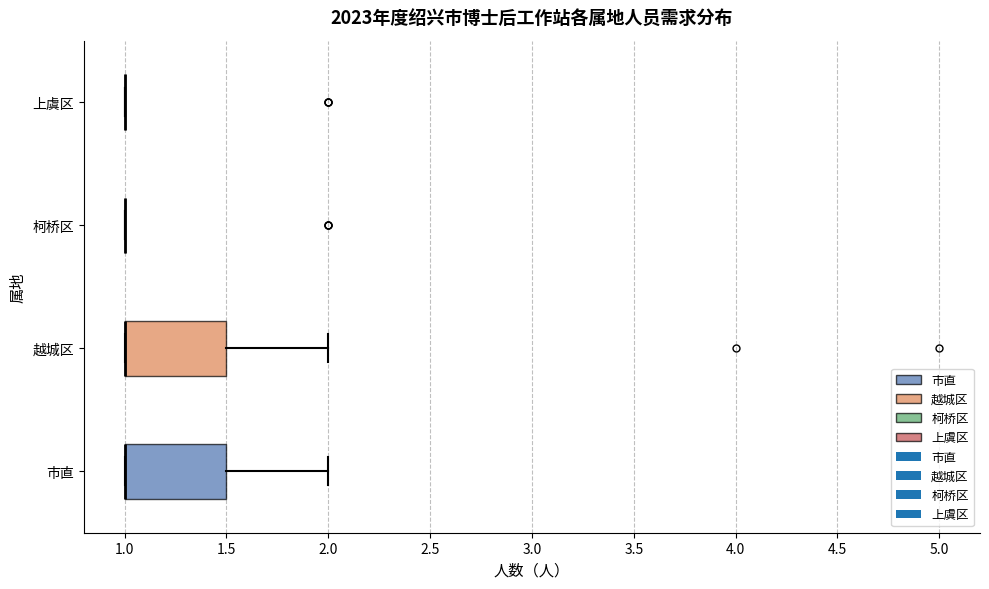

Reading bottom to top, read every box against the x-axis: the position of its median line, the range the box covers, and the ends of its whiskers. The values are not printed on the chart, so give them approximately, as read against the axis.

市直: median 1.0 (drawn on the box's left edge), box 1.0 to 1.5, whiskers 1.0 to 2.0
越城区: median 1.0 (drawn on the box's left edge), box 1.0 to 1.5, whiskers 1.0 to 2.0
柯桥区: box collapsed to a line at 1.0, whiskers 1.0 to 1.0
上虞区: box collapsed to a line at 1.0, whiskers 1.0 to 1.0